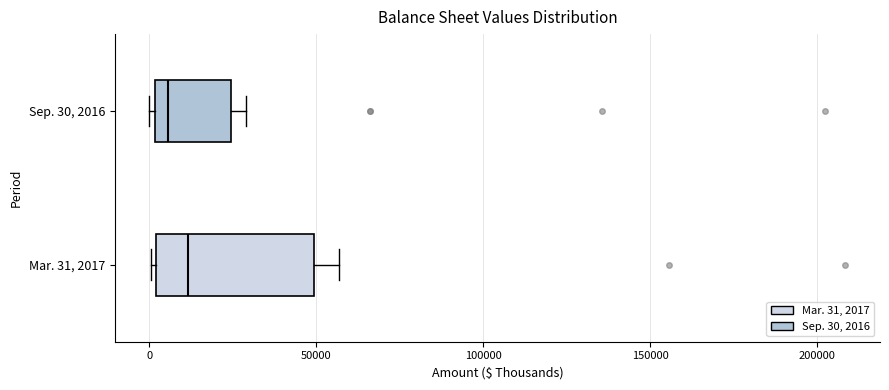

Which box has the furthest to the left median line?

Sep. 30, 2016